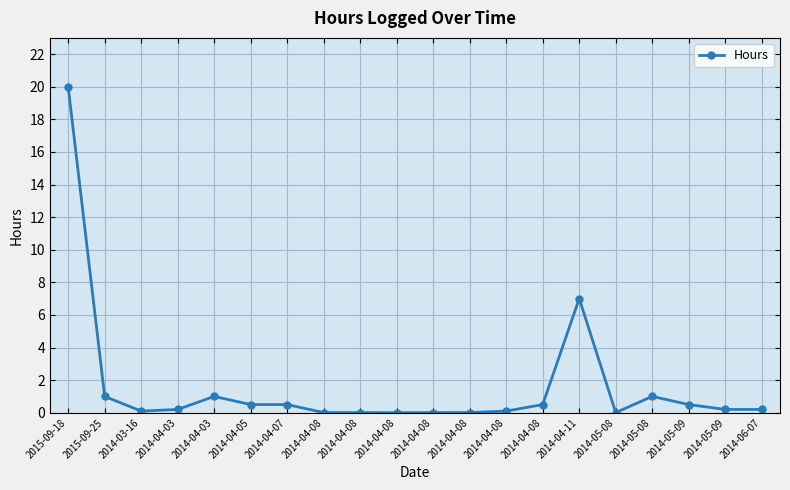

Rank the categories by value from highest to lowest.

2015-09-18, 2014-04-11, 2015-09-25, 2014-04-03, 2014-05-08, 2014-04-05, 2014-04-07, 2014-04-08, 2014-05-09, 2014-04-03, 2014-05-09, 2014-06-07, 2014-03-16, 2014-04-08, 2014-04-08, 2014-04-08, 2014-04-08, 2014-04-08, 2014-05-08, 2014-04-08